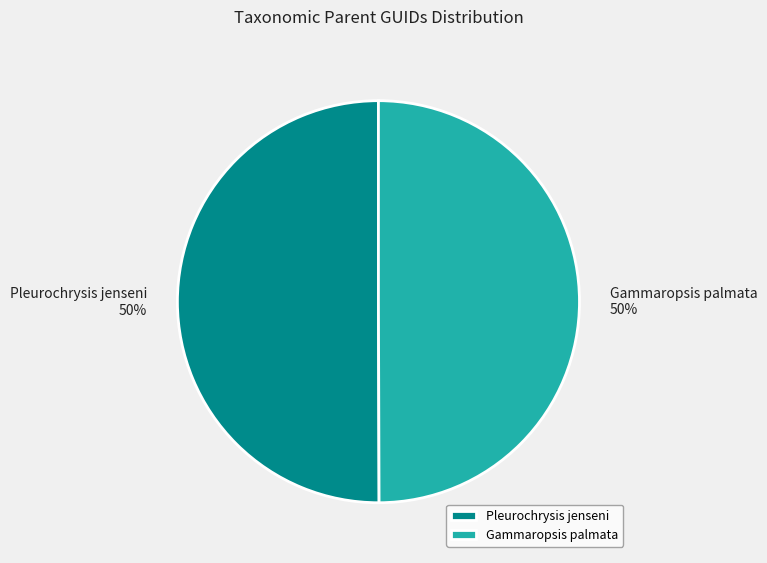

True or false: Gammaropsis palmata accounts for 50% of the total.

True